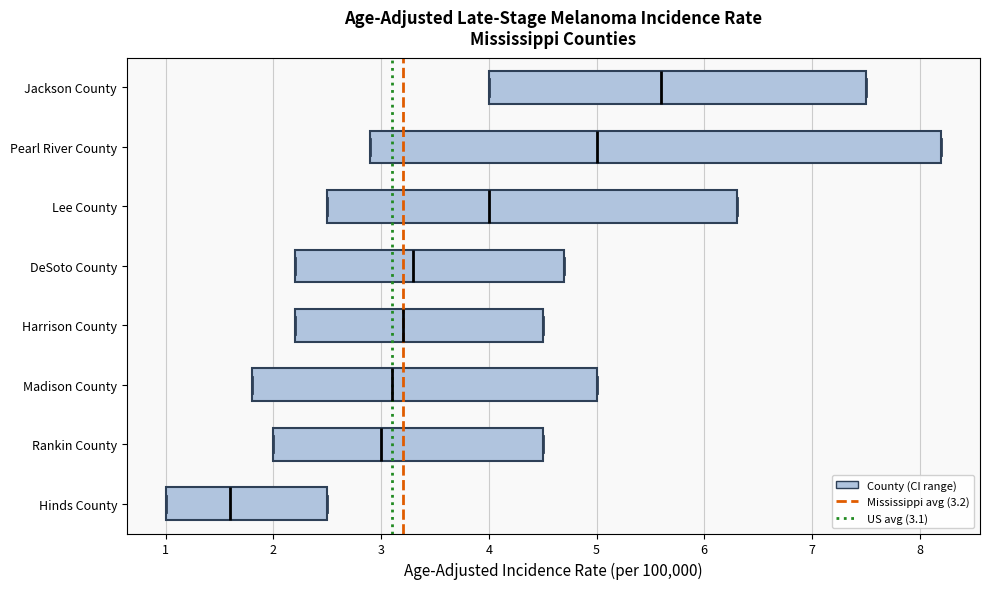

Where does the median line of the box for Rankin County sit on the x-axis? The values are not printed on the chart, so give them approximately, as read against the axis.

3.0